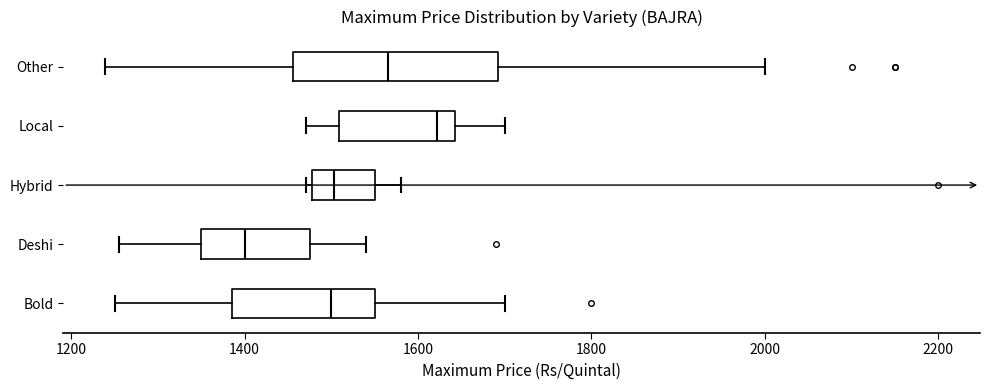

Where does the left whisker of the box for Local end on the x-axis? The values are not printed on the chart, so give them approximately, as read against the axis.

1480